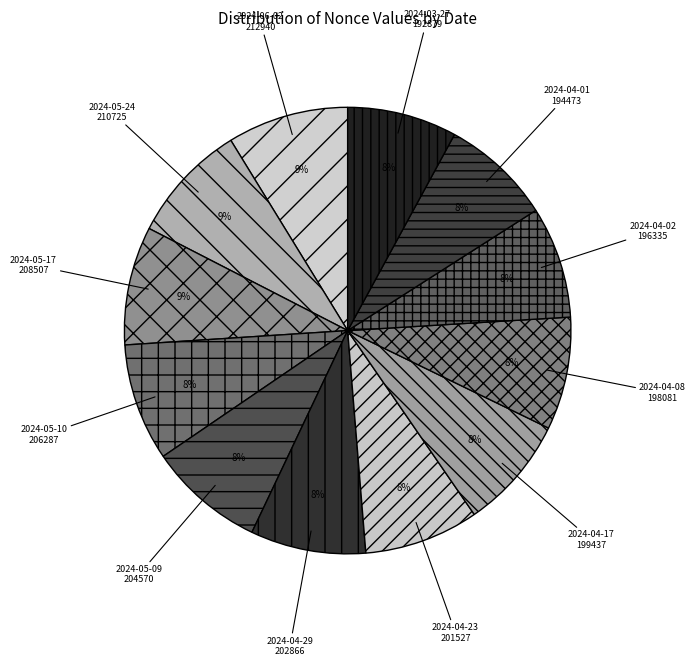

How many slices are in this pie chart?

12